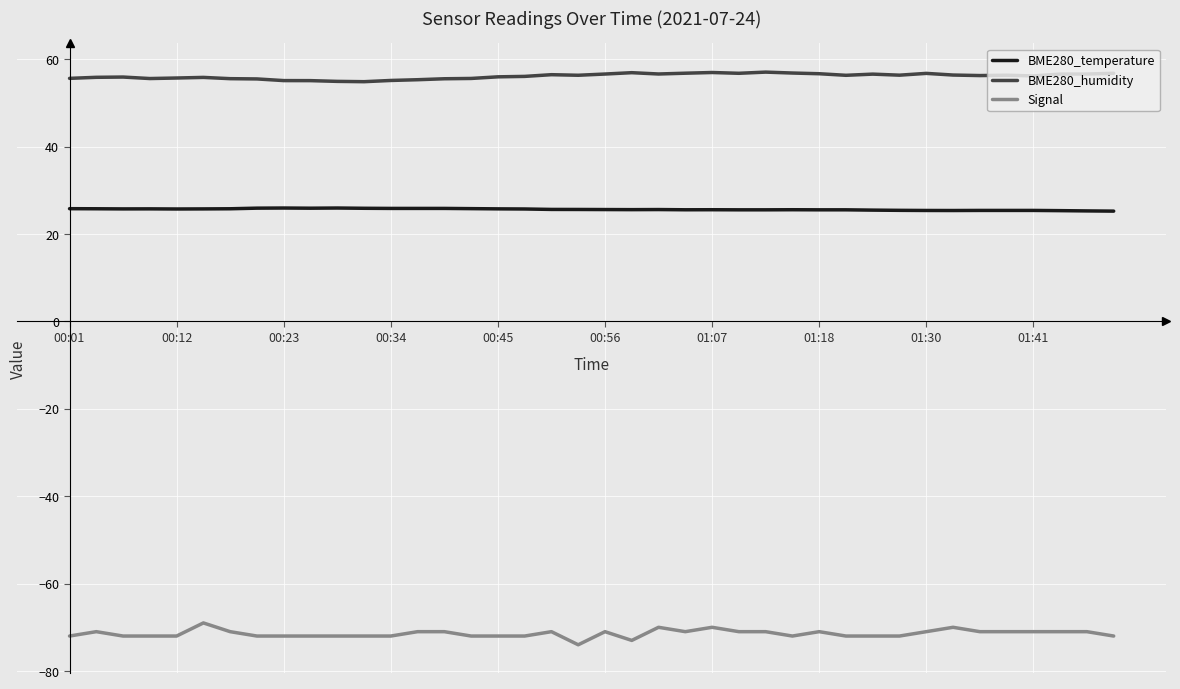

In BME280_humidity, how many points are lower than both neighbors (excluding endpoints)?

9